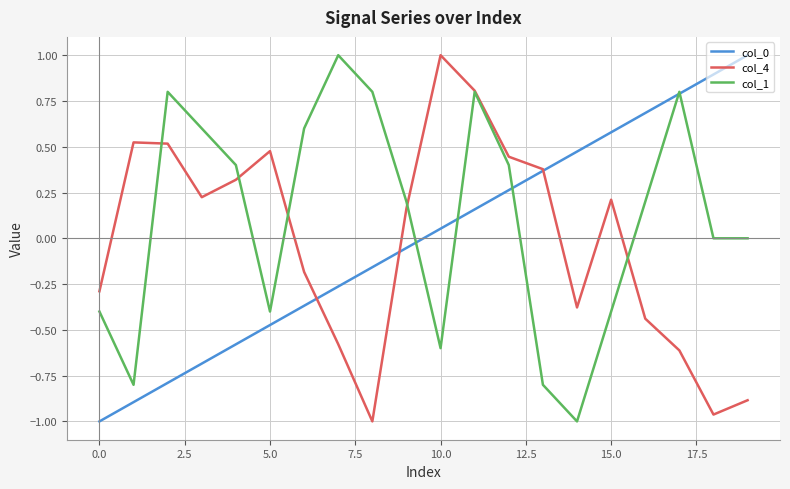

Which series has the largest total across all categories?

col_1